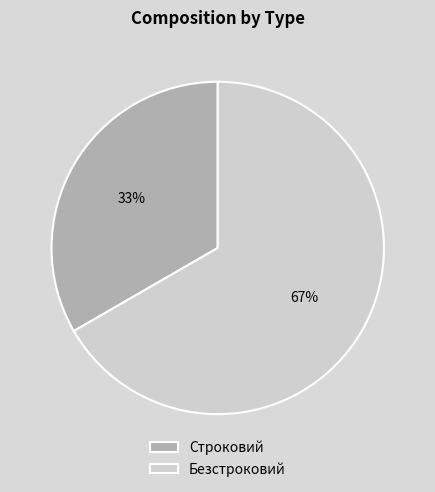

Is there a majority slice in this chart?

Yes